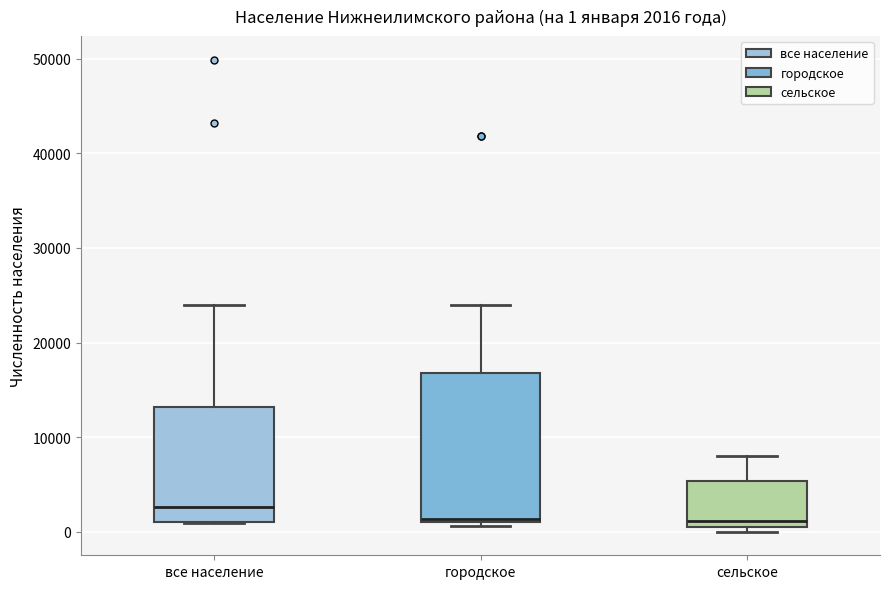

Which box has the highest median line?

все население